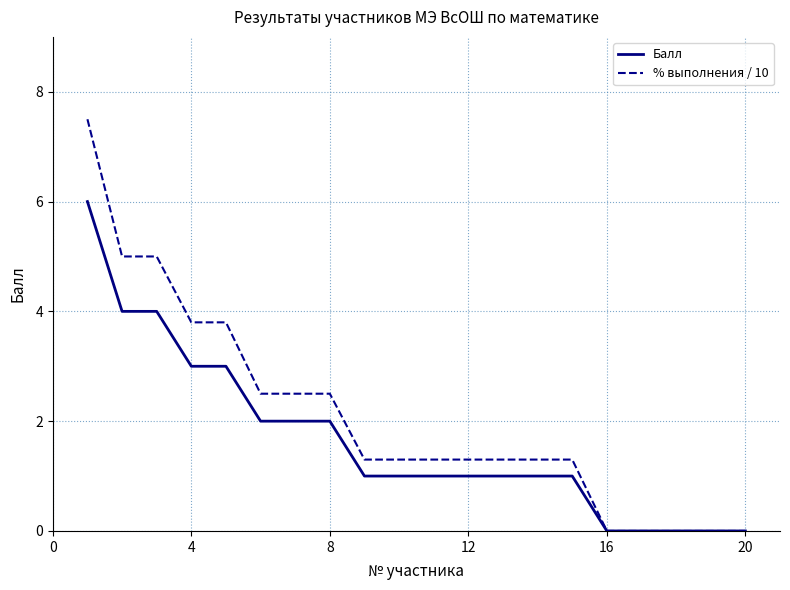

List the series in order of their overall mean, highest first.

% выполнения / 10, Балл